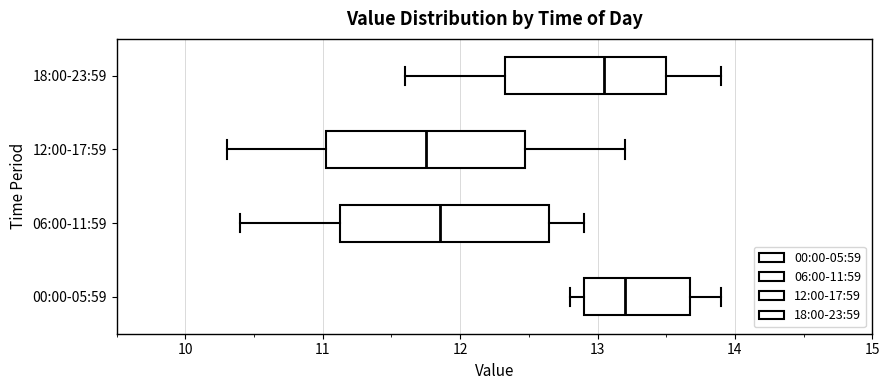

Reading bottom to top, transcribe this box plot: for each box, give where its median line is, the range the box spans, and where its two whiskers end, as read against the x-axis. The values are not printed on the chart, so give them approximately, as read against the axis.

00:00-05:59: median 13.2, box 12.9 to 13.7, whiskers 12.8 to 13.9
06:00-11:59: median 11.9, box 11.1 to 12.7, whiskers 10.4 to 12.9
12:00-17:59: median 11.8, box 11.0 to 12.5, whiskers 10.3 to 13.2
18:00-23:59: median 13.1, box 12.3 to 13.5, whiskers 11.6 to 13.9